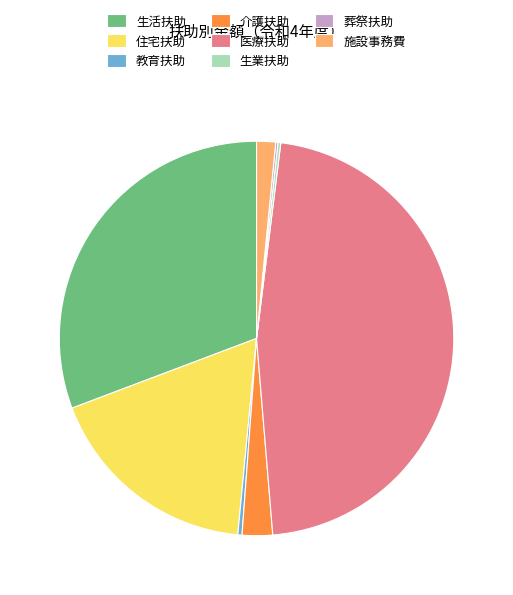

Is it true that 生活扶助 is 38% of the pie?

False